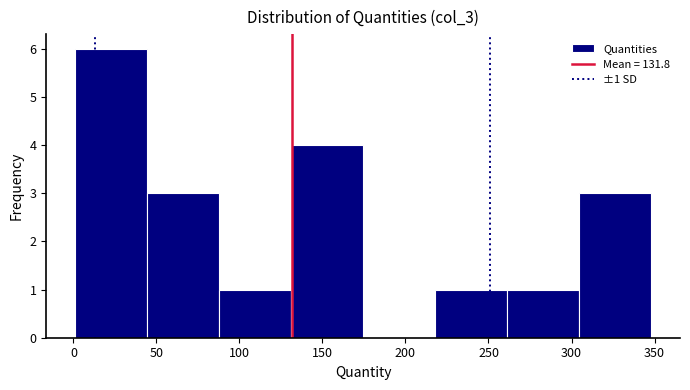

Over which range of the x-axis is the bar tallest?

0 to 45